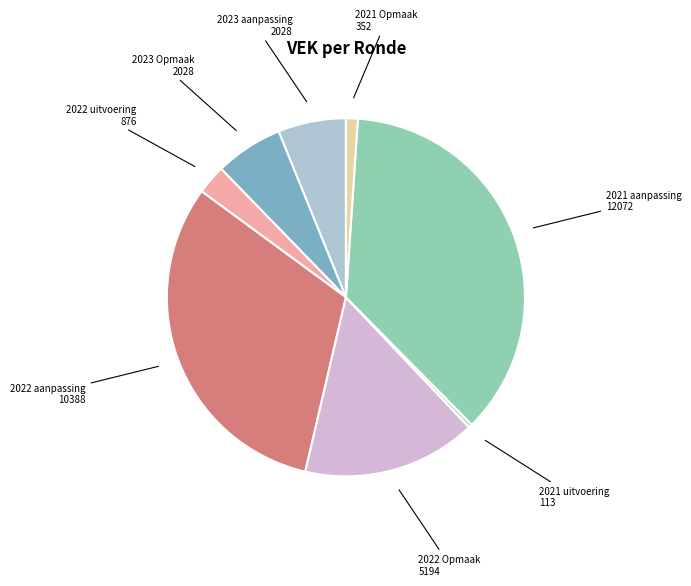

How many slices are in this pie chart?

8